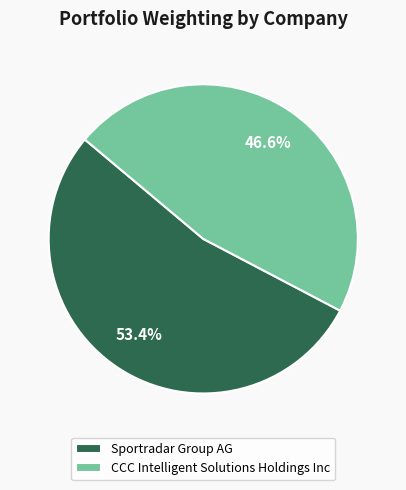

The CCC Intelligent Solutions Holdings Inc slice represents 47% of the pie. True or false?

True